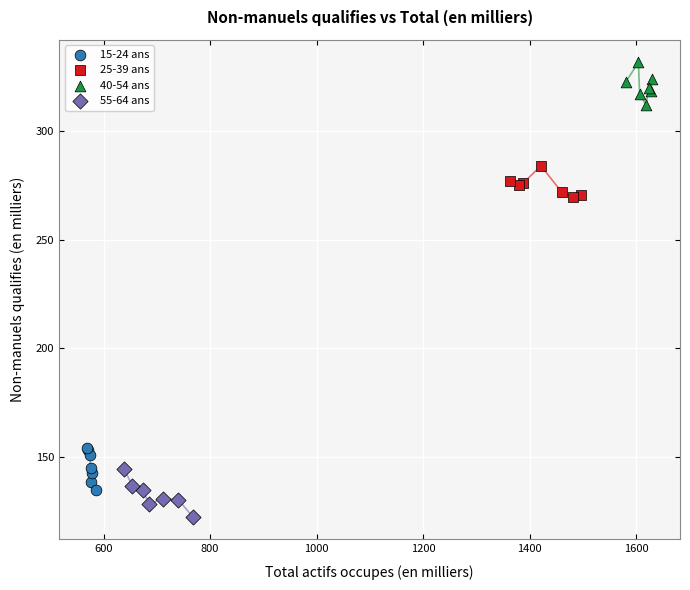

Which series contains the lowest Y value?

55-64 ans